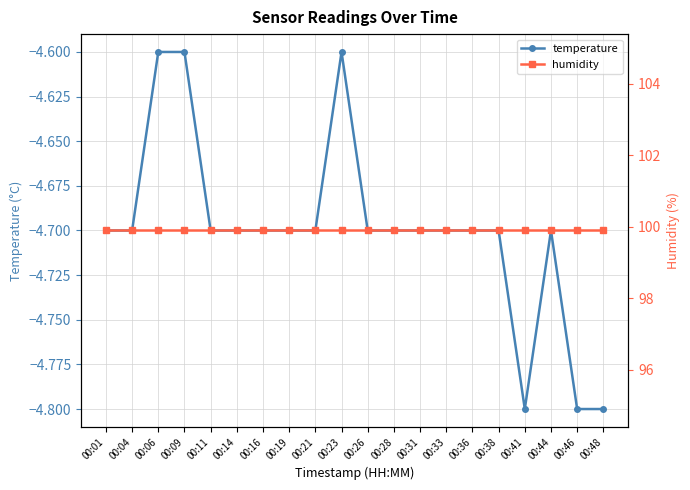

The value of humidity at 00:04 is 165.8. True or false?

False